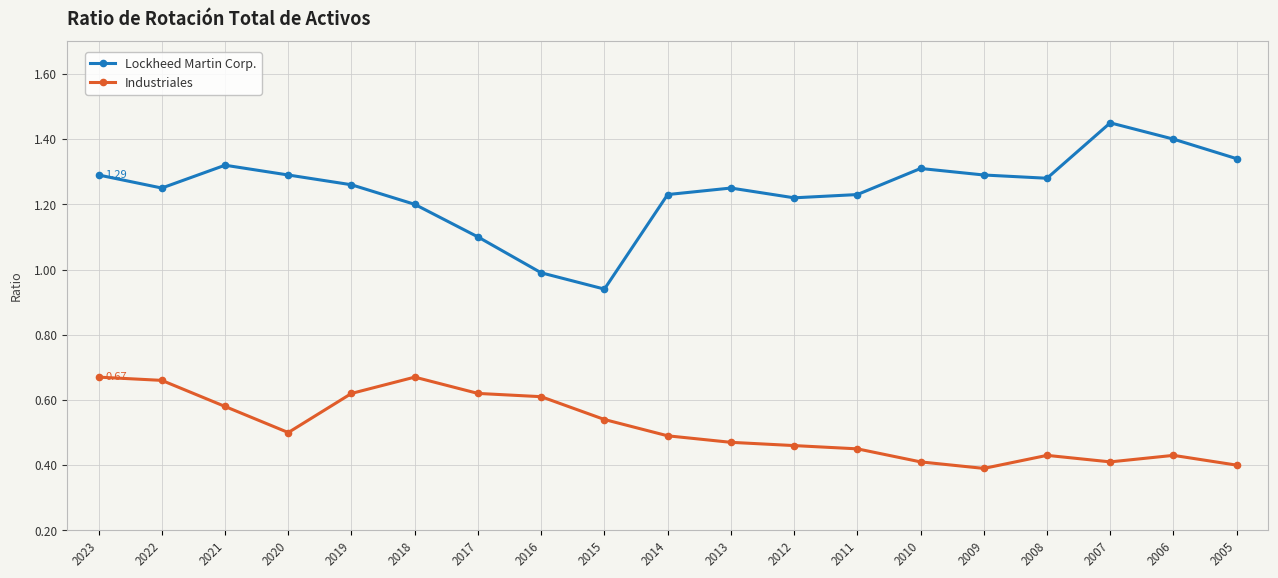

Does the chart display data point markers on the line(s)?

Yes